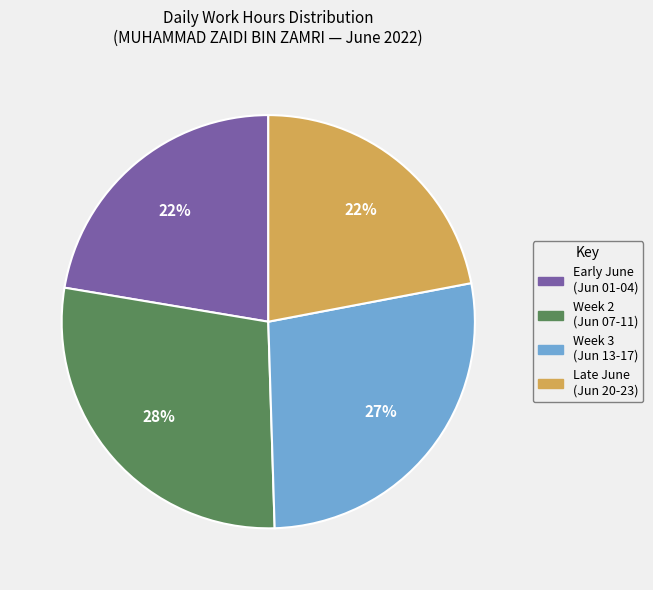

To the nearest percent, what percentage of the pie is Week 2 (Jun 07-11)?

28%